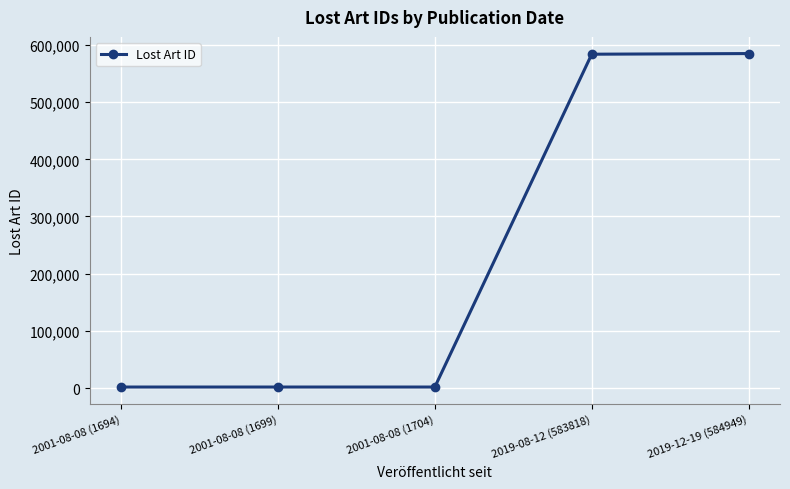

The value at 2001-08-08 (1704) is 1704. True or false?

True